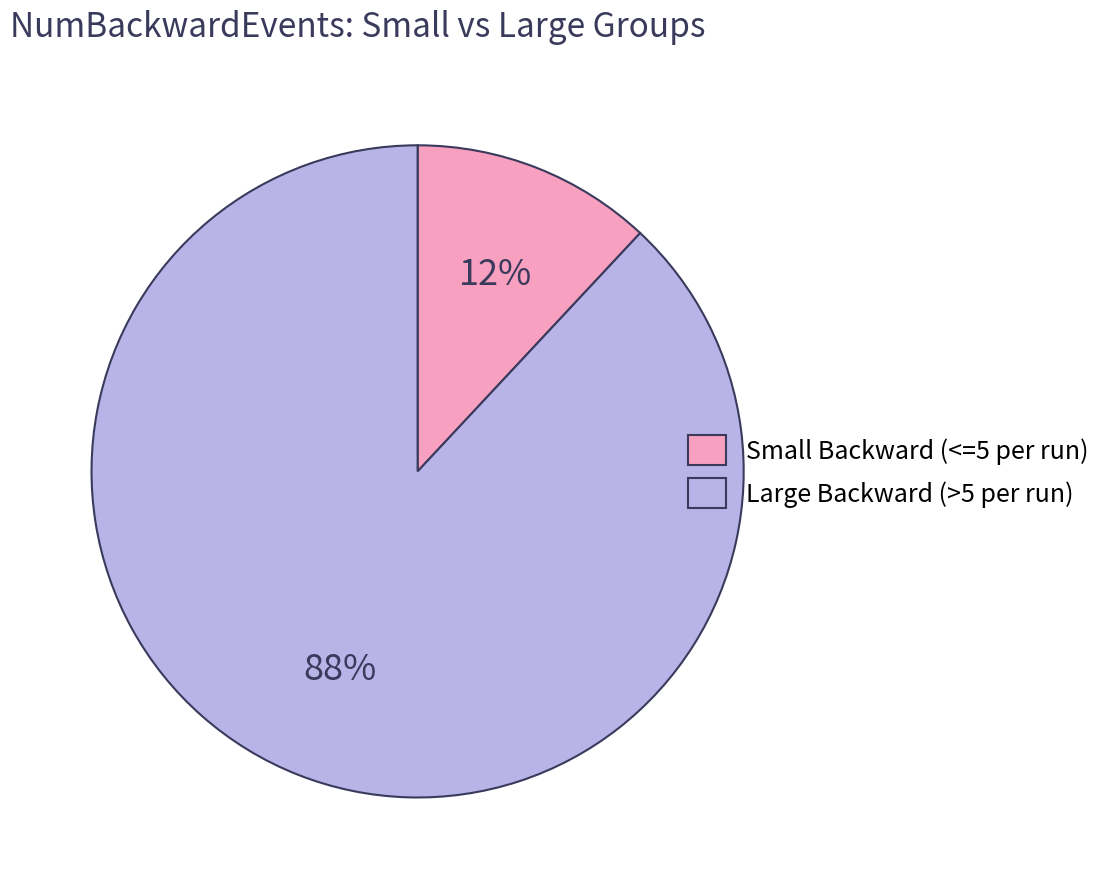

To the nearest percent, what is the difference between the largest and smallest slice percentages?

76%